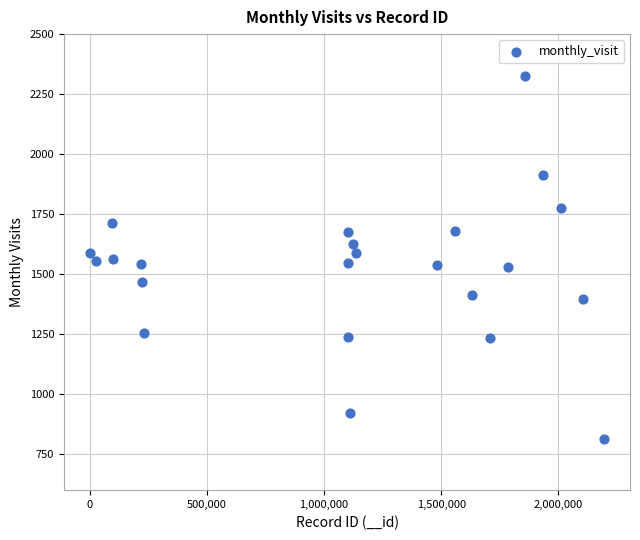

What is the range of X values (max minus min)?

2195335